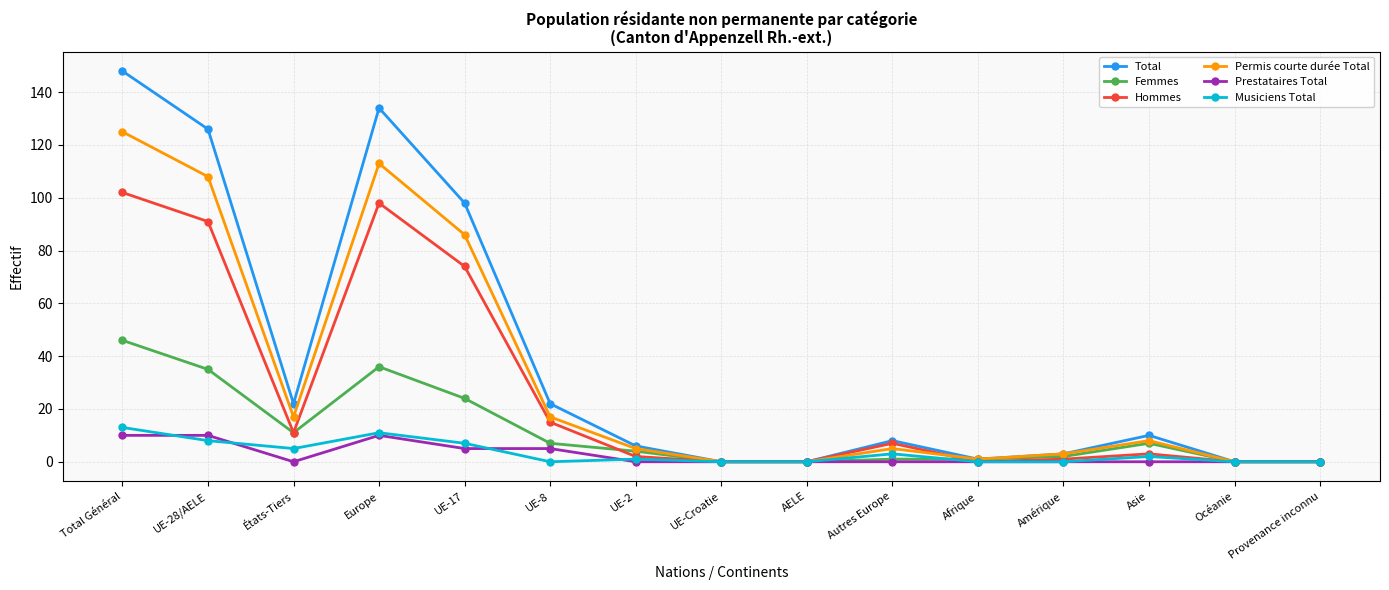

What is the spread (max minus min) of values at UE-8?

22